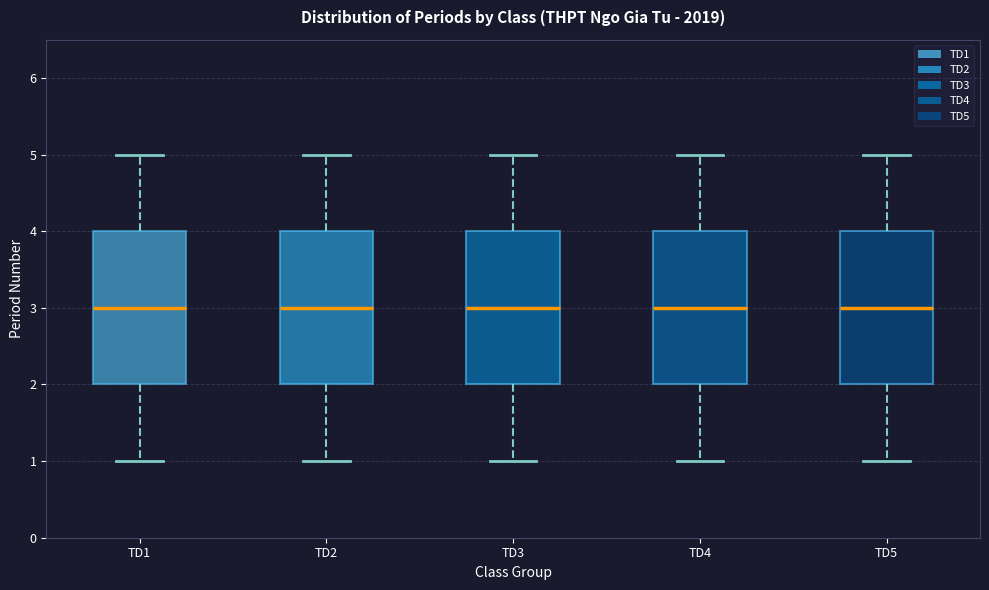

Where does the upper whisker of the box for TD4 end on the y-axis? The values are not printed on the chart, so give them approximately, as read against the axis.

5